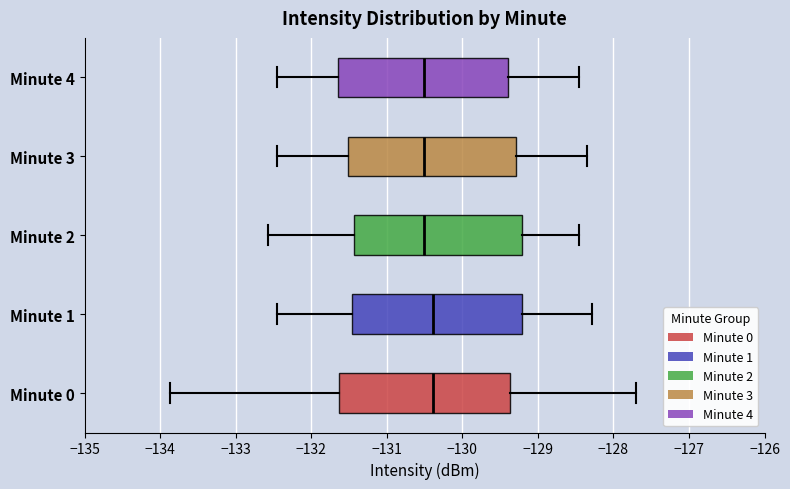

Reading bottom to top, transcribe this box plot: for each box, give where its median line is, the range the box spans, and where its two whiskers end, as read against the x-axis. The values are not printed on the chart, so give them approximately, as read against the axis.

Minute 0: median -130.4, box -131.6 to -129.4, whiskers -133.9 to -127.7
Minute 1: median -130.4, box -131.5 to -129.2, whiskers -132.5 to -128.3
Minute 2: median -130.5, box -131.4 to -129.2, whiskers -132.6 to -128.5
Minute 3: median -130.5, box -131.5 to -129.3, whiskers -132.5 to -128.3
Minute 4: median -130.5, box -131.7 to -129.4, whiskers -132.5 to -128.5